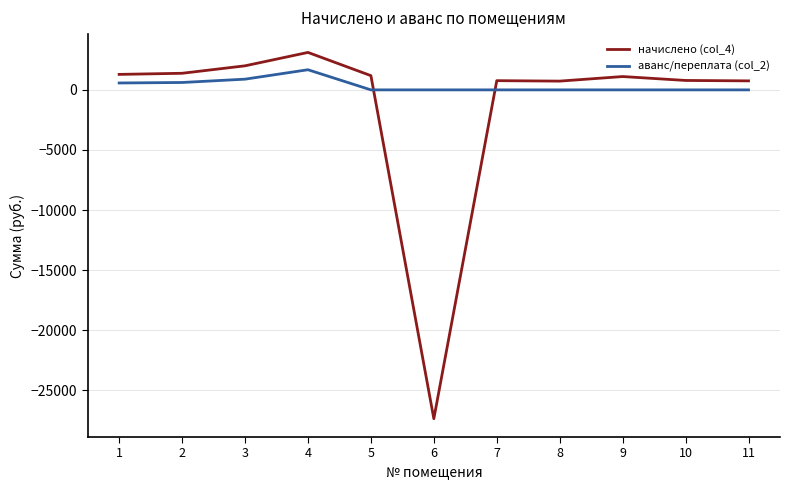

True or false: начислено (col_4) and аванс/переплата (col_2) cross at least once.

True